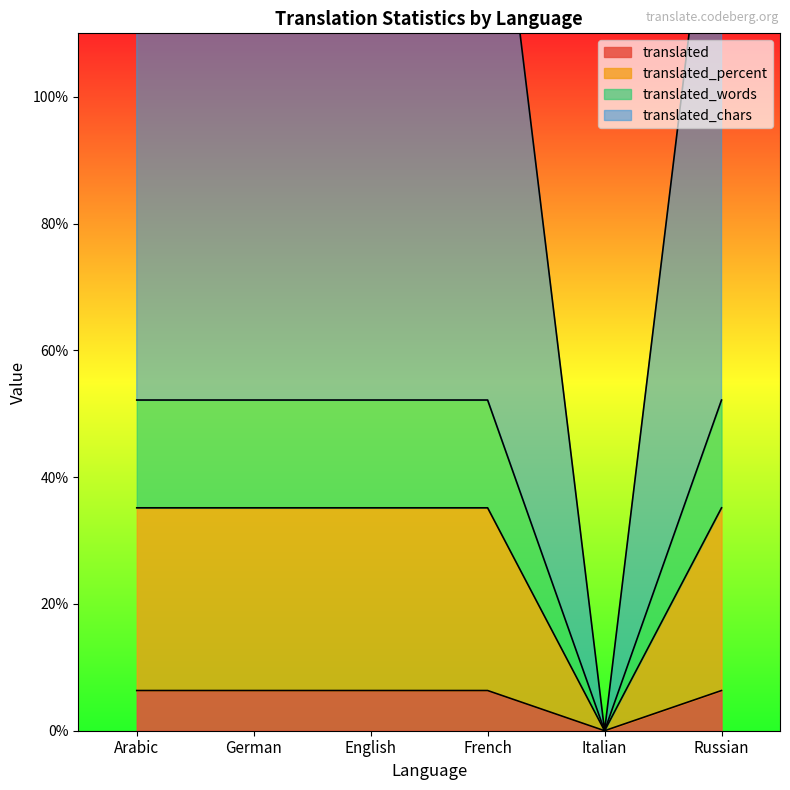

At which label does translated_chars reach its minimum?

Italian